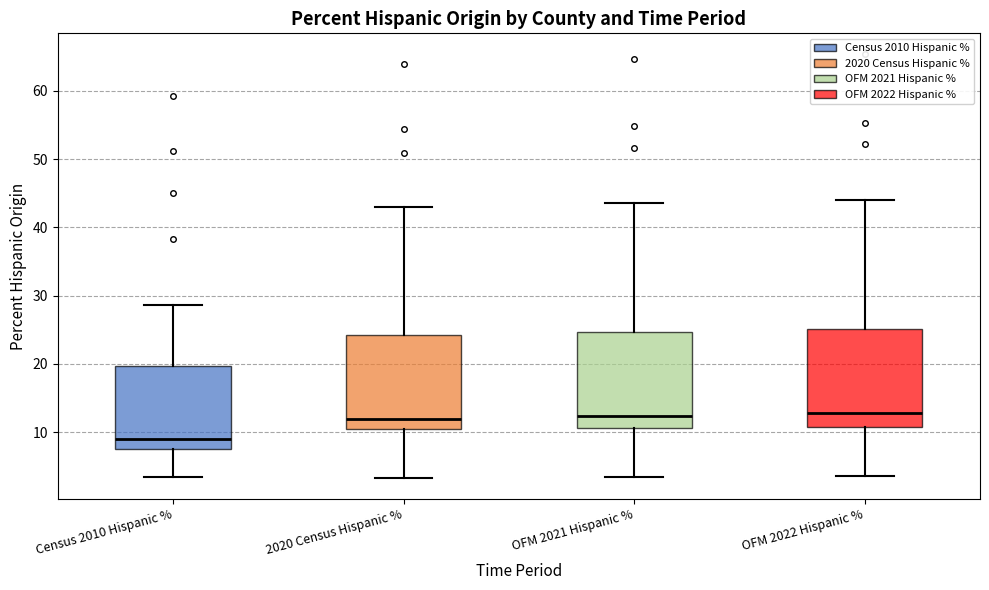

Where does the upper whisker of the box for Census 2010 Hispanic % end on the y-axis? The values are not printed on the chart, so give them approximately, as read against the axis.

29